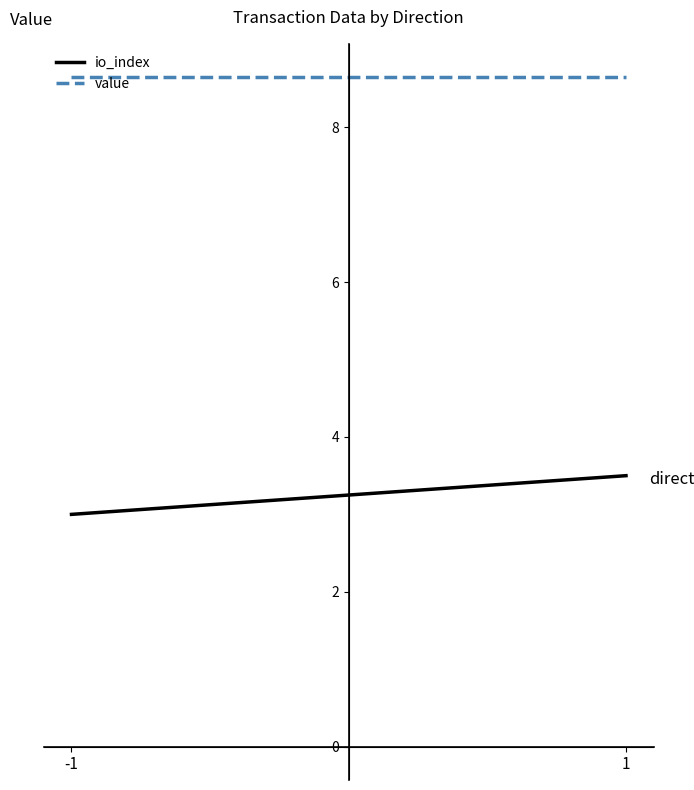

Which category has the lowest value in the io_index series?

-1